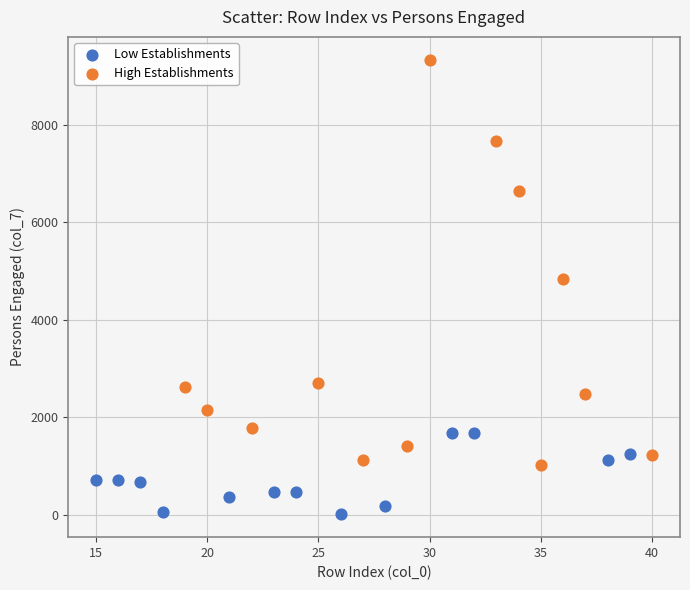

What are all the series names shown in the legend?

Low Establishments, High Establishments